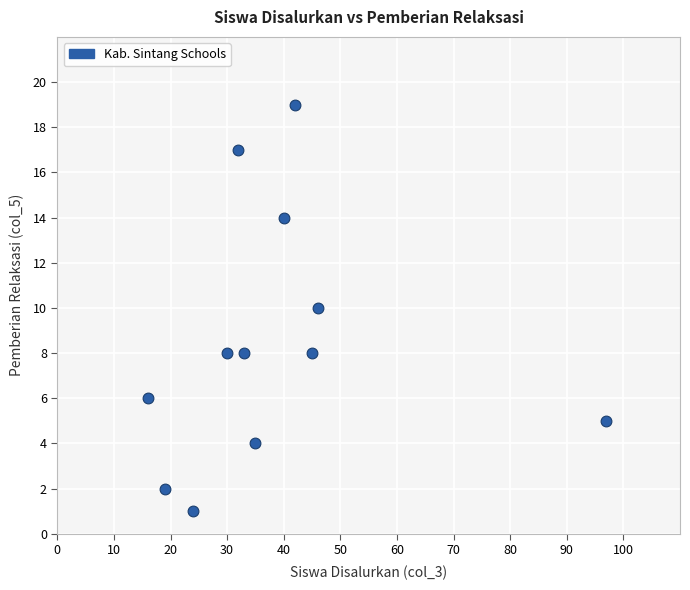

What is the range of X values (max minus min)?

81